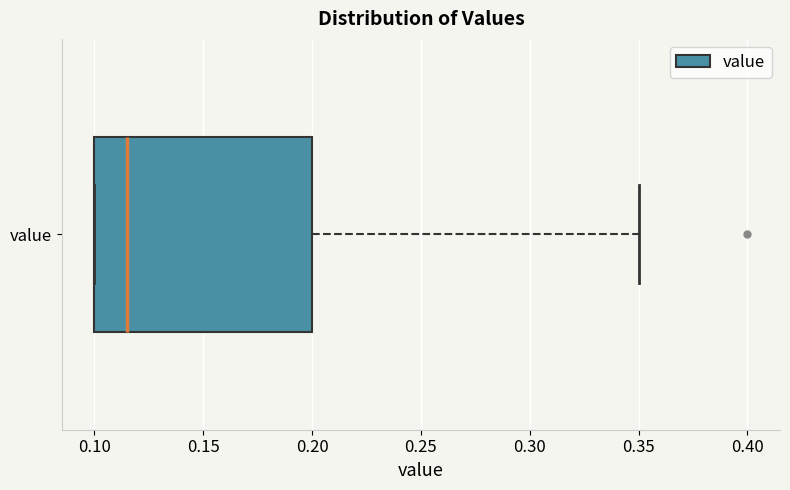

Read this box plot against the x-axis: the position of the median line, the range covered by the box, and the ends of both whiskers. The values are not printed on the chart, so give them approximately, as read against the axis.

median 0.115, box 0.100 to 0.200, whiskers 0.100 to 0.350